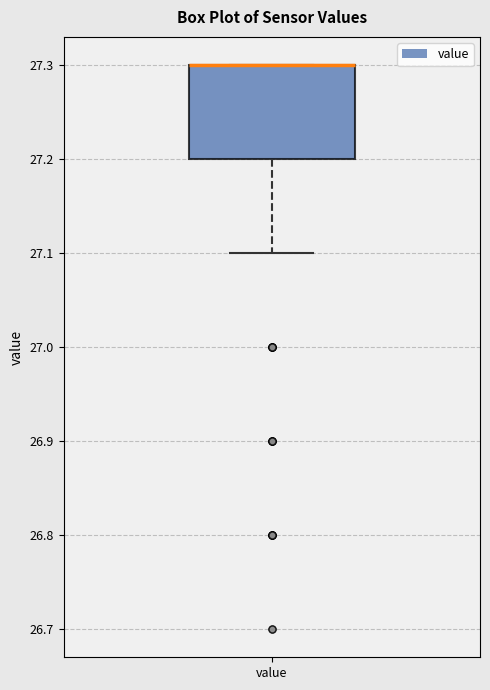

Transcribe this box plot: give where the median line is, the range the box spans, and where the two whiskers end, as read against the y-axis. The values are not printed on the chart, so give them approximately, as read against the axis.

median 27.3 (drawn on the box's upper edge), box 27.2 to 27.3, whiskers 27.1 to 27.3